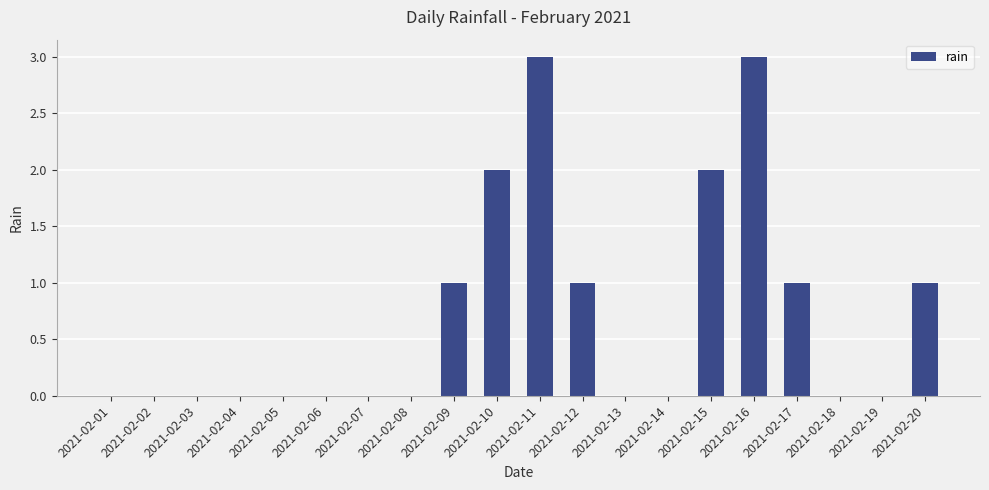

Are the bars grouped side by side (vs. stacked)?

No